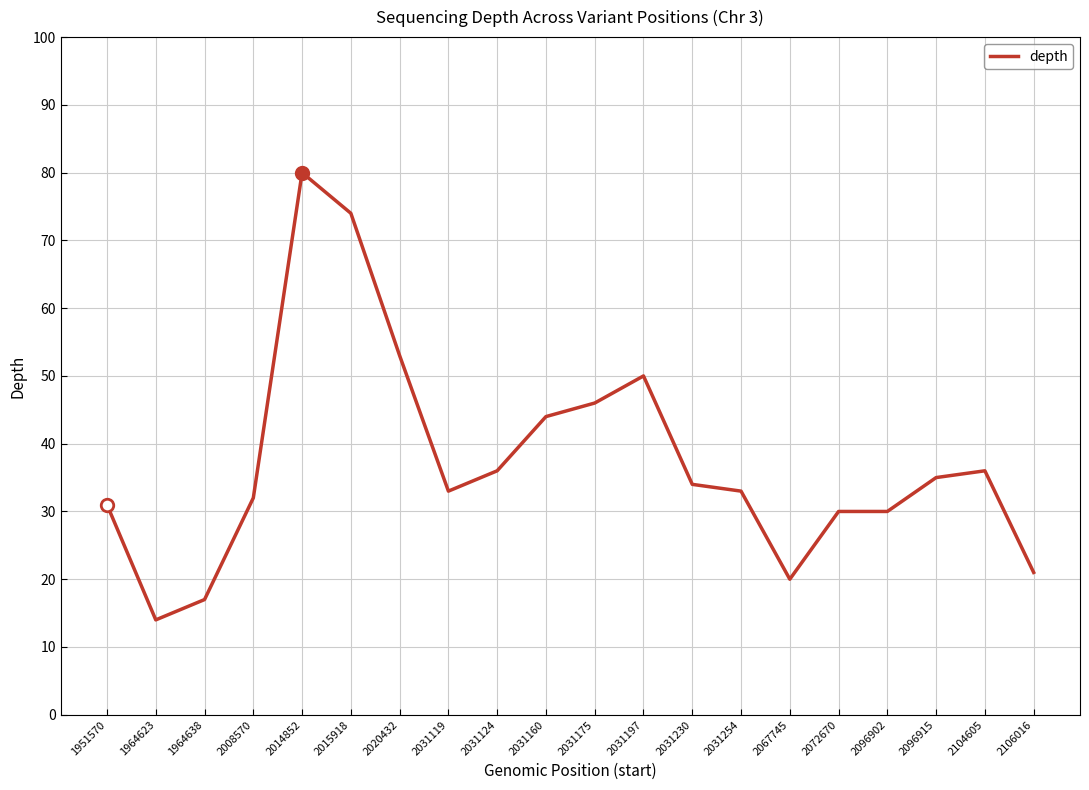

Reading right to left, list all the values displayed in this chart.

21	36	35	30	30	20	33	34	50	46	44	36	33	53	74	80	32	17	14	31